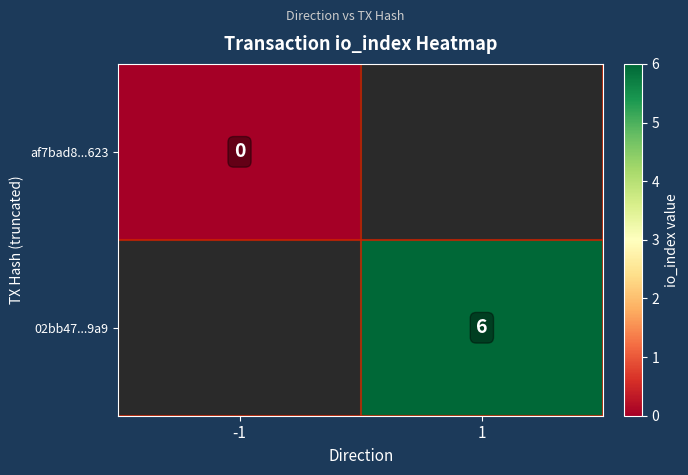

Which category has the lowest value across all series?

-1